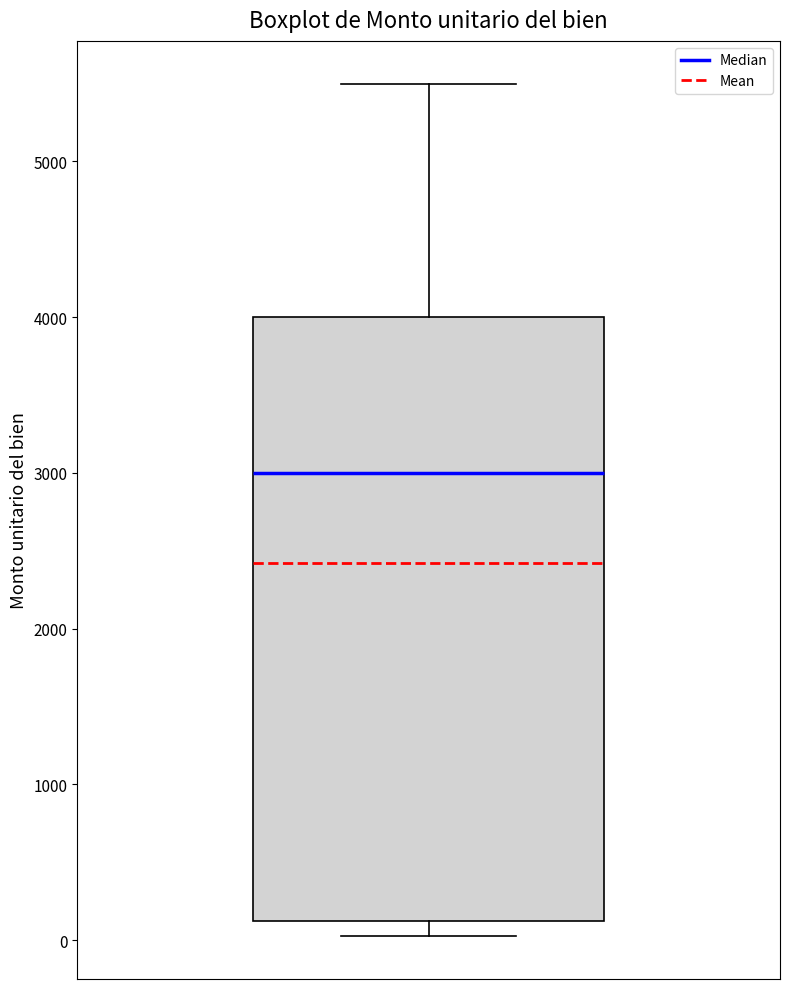

Transcribe this box plot: give where the median line is, the range the box spans, and where the two whiskers end, as read against the y-axis. The values are not printed on the chart, so give them approximately, as read against the axis.

median 3000, box 100 to 4000, whiskers 0 to 5500